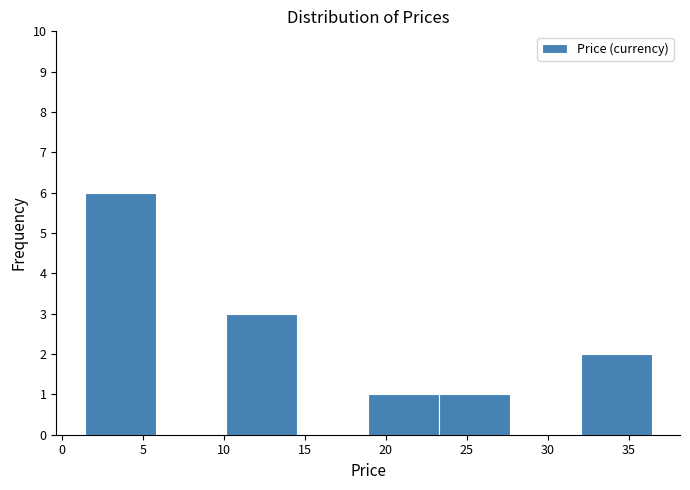

Reading left to right, list every bar in this chart as the range it spans on the x-axis followed by its height. Neither the bar edges nor the heights are printed on the chart, so give them approximately, as read against the axes.

1.5 to 6.0: 6
6.0 to 10.0: 0
10.0 to 14.5: 3
14.5 to 19.0: 0
19.0 to 23.5: 1
23.5 to 27.5: 1
27.5 to 32.0: 0
32.0 to 36.5: 2